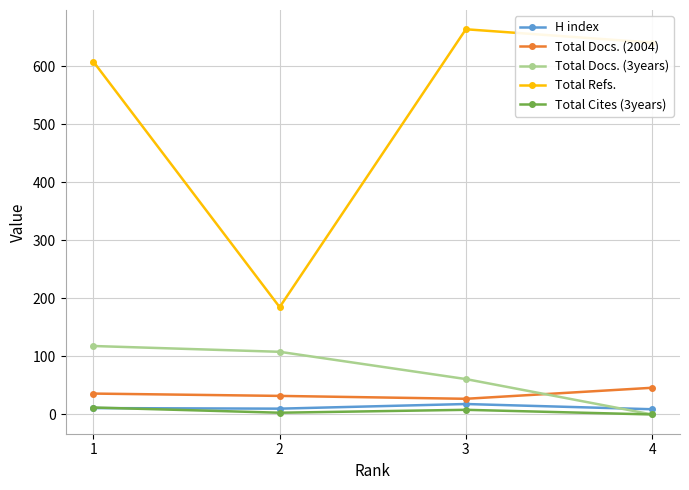

What is the total value across all series at 4?

696